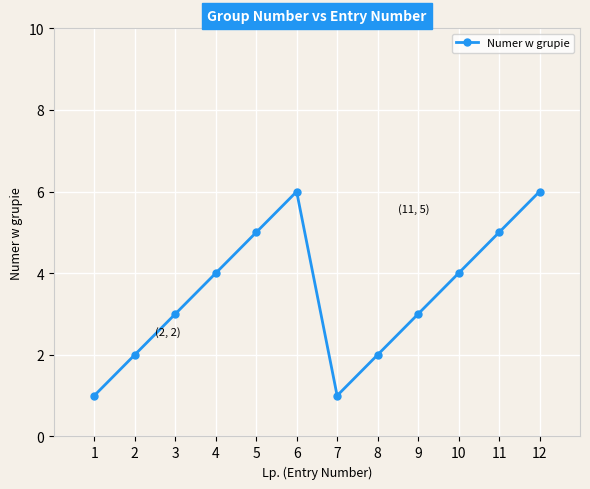

Reading left to right, list all the values displayed in this chart.

1=1	2=2	3=3	4=4	5=5	6=6	7=1	8=2	9=3	10=4	11=5	12=6